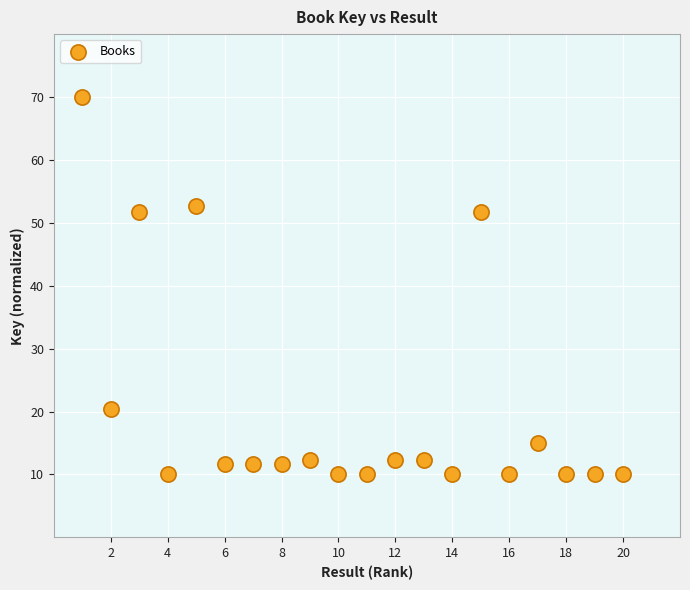

What is the range of X values (max minus min)?

19.0